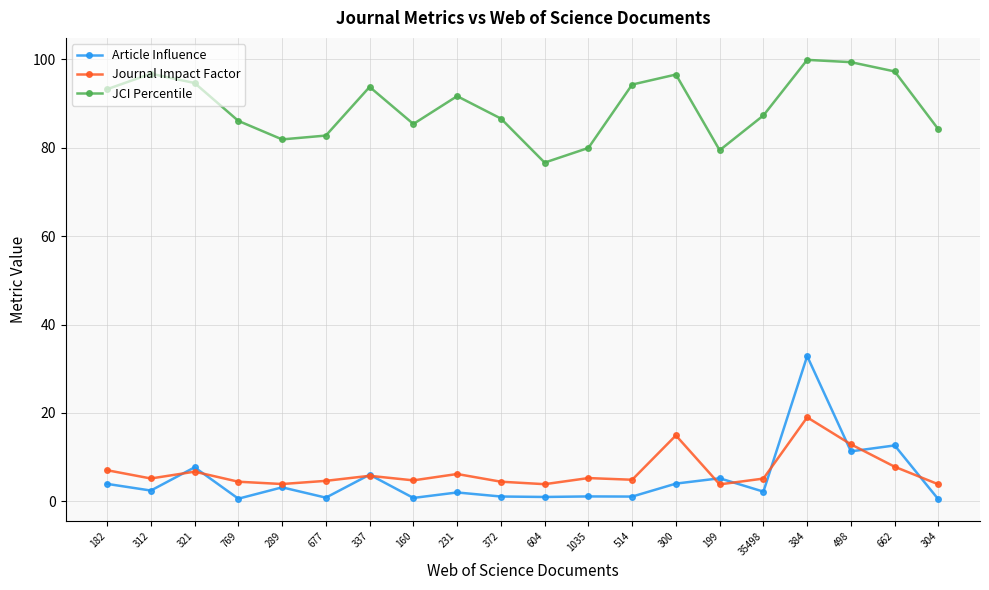

Between 231 and 304, which series saw the biggest shift?

JCI Percentile